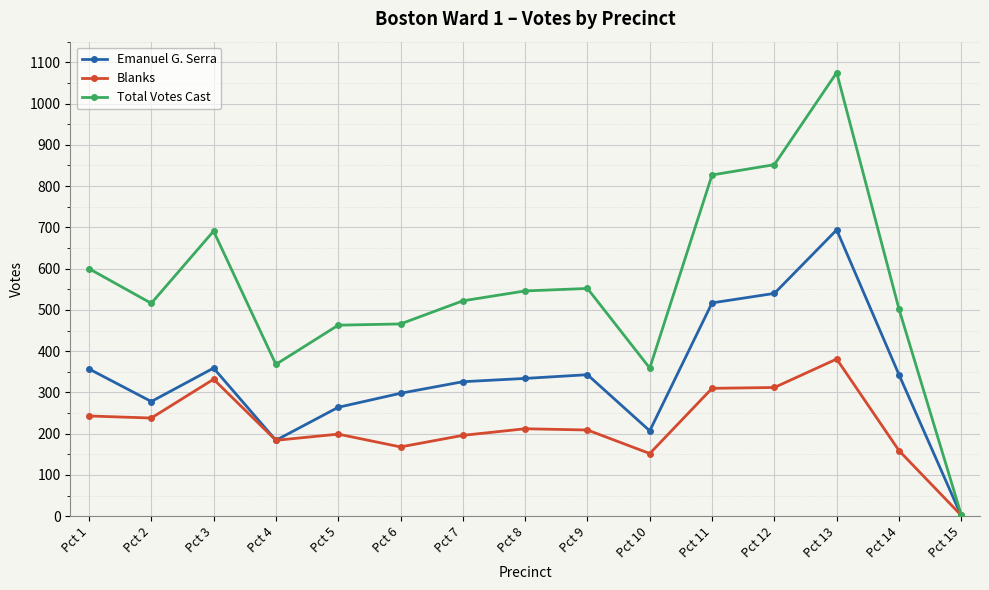

Is this an area chart (filled region under the line)?

No